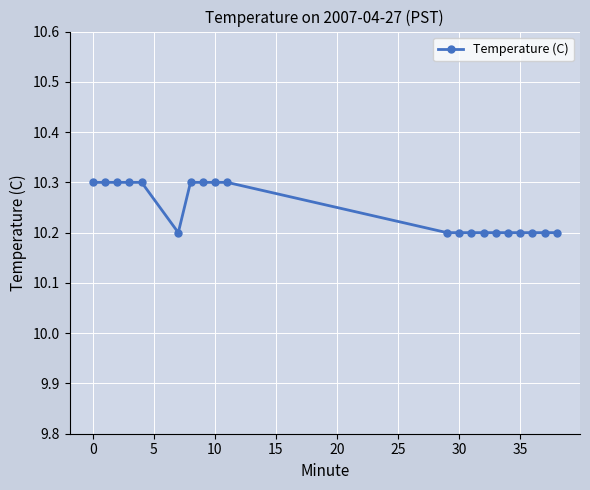

What is the sum of all values?

204.9